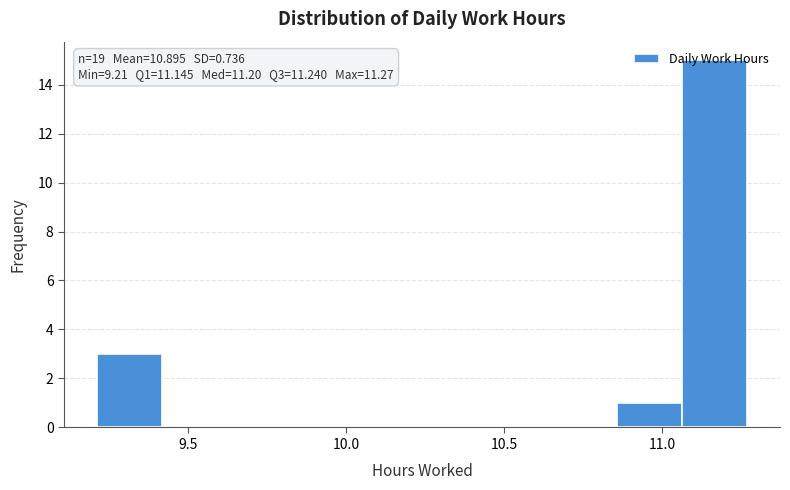

Which range on the x-axis has the tallest bar?

11.05 to 11.25